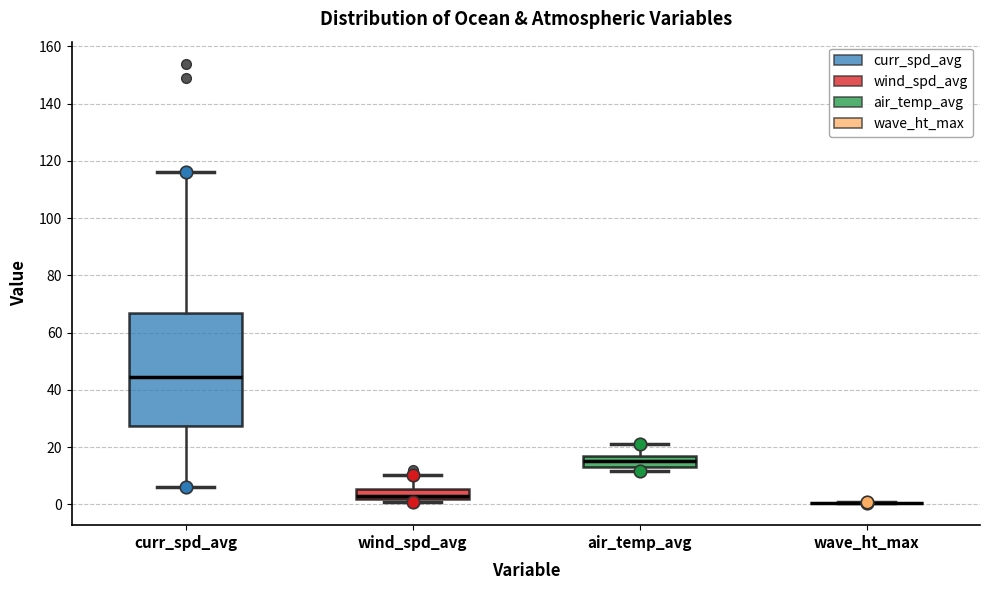

Comparing the boxes themselves (not the whiskers), which one is the tallest?

curr_spd_avg